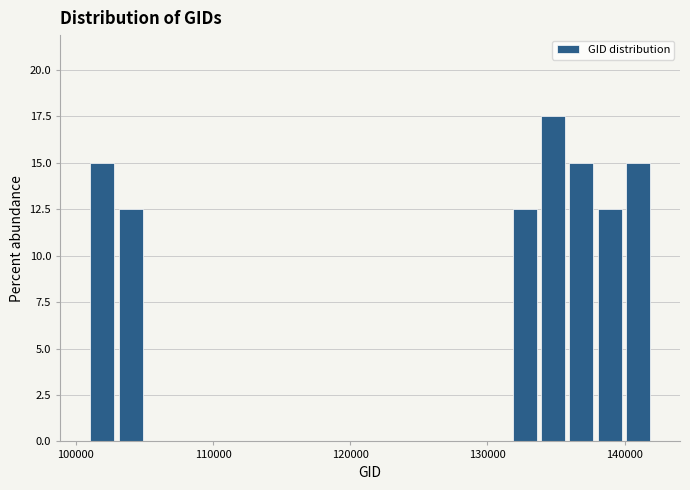

Read against the x-axis, roughly where is the centre of the tallest bar?

135000